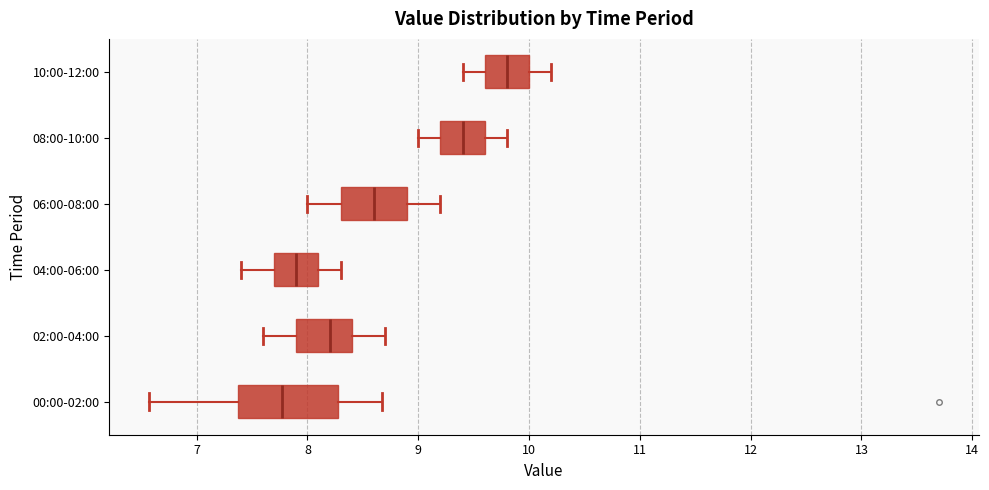

Which box's median line is the furthest to the left?

00:00-02:00